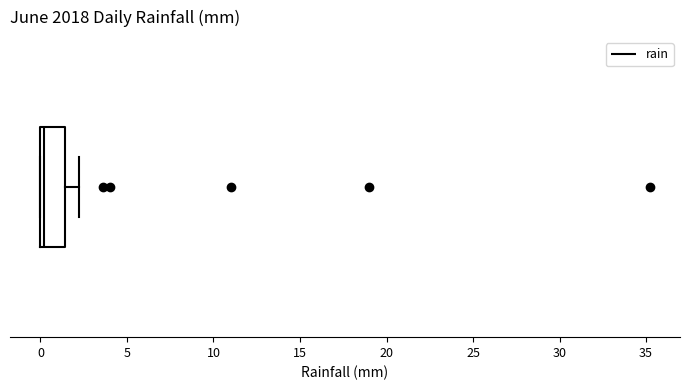

Where is the right edge of the box on the x-axis? The values are not printed on the chart, so give them approximately, as read against the axis.

1.5